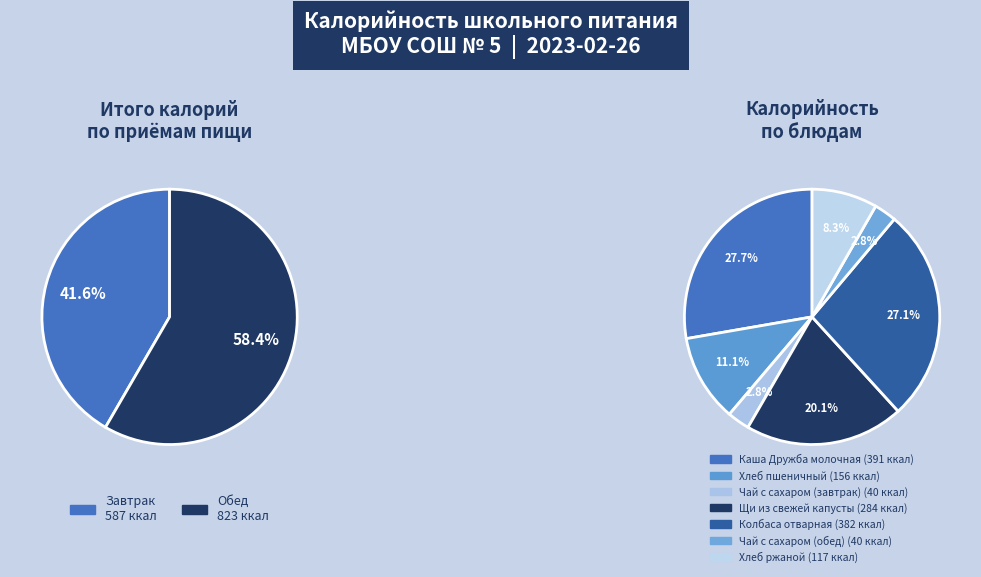

Which category has the smallest portion of the pie?

Завтрак